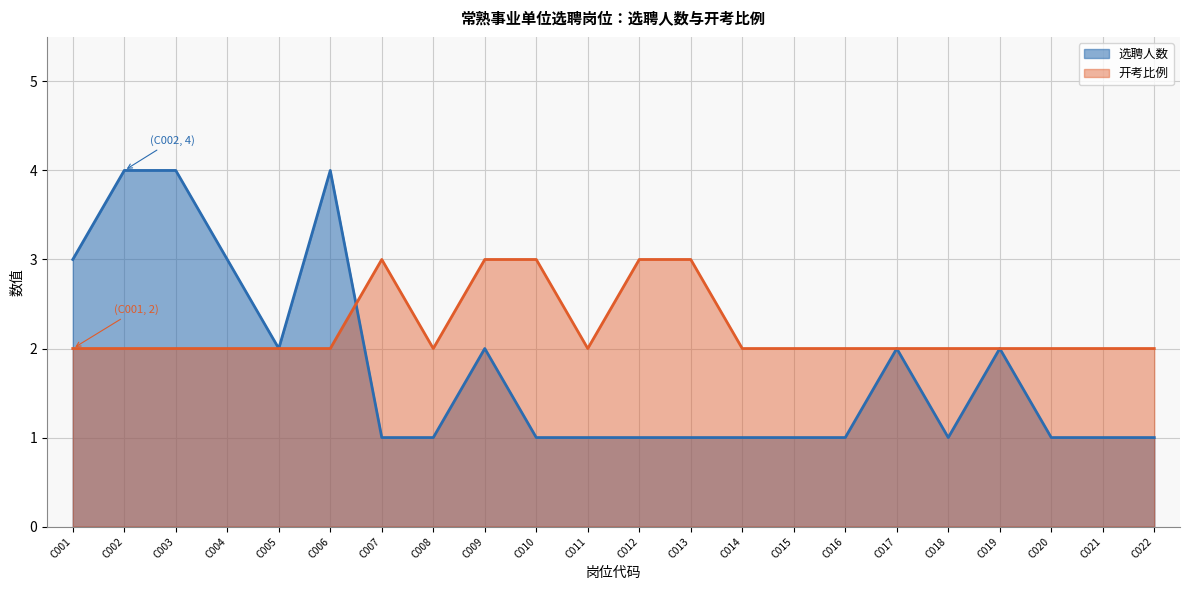

What is the total value across all series at C018?

3